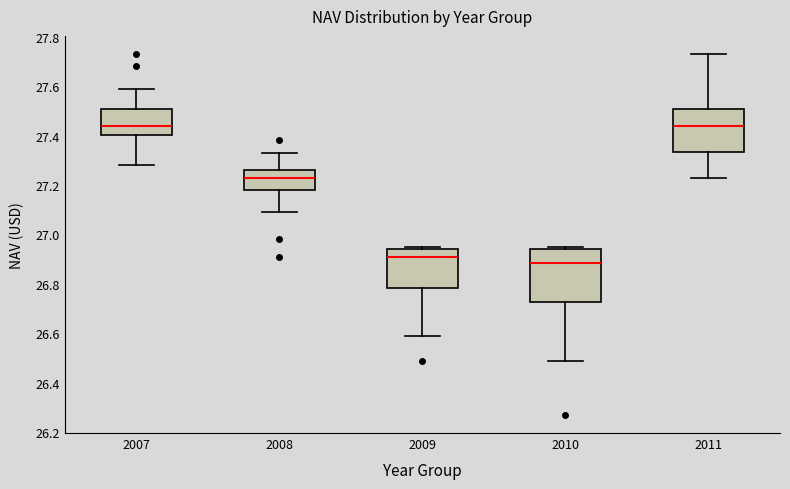

Where does the upper whisker of the box at x = 2008 end on the y-axis? The values are not printed on the chart, so give them approximately, as read against the axis.

27.34